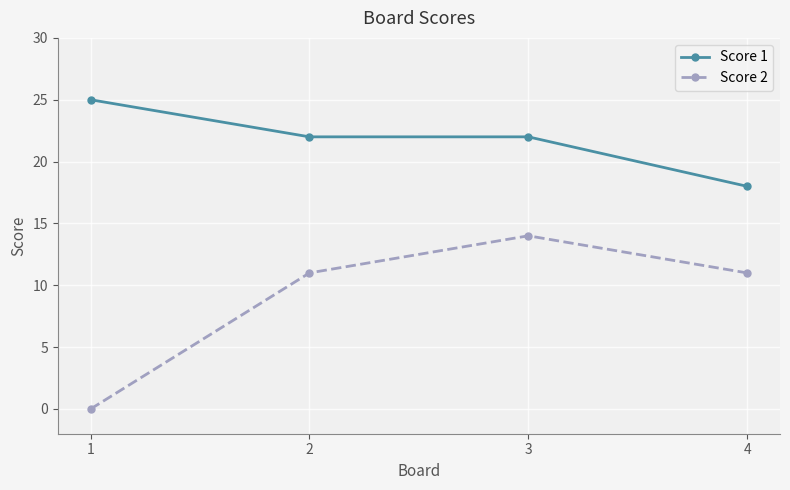

Is the value of Score 2 at 1 greater than the value of Score 1 at 4?

No